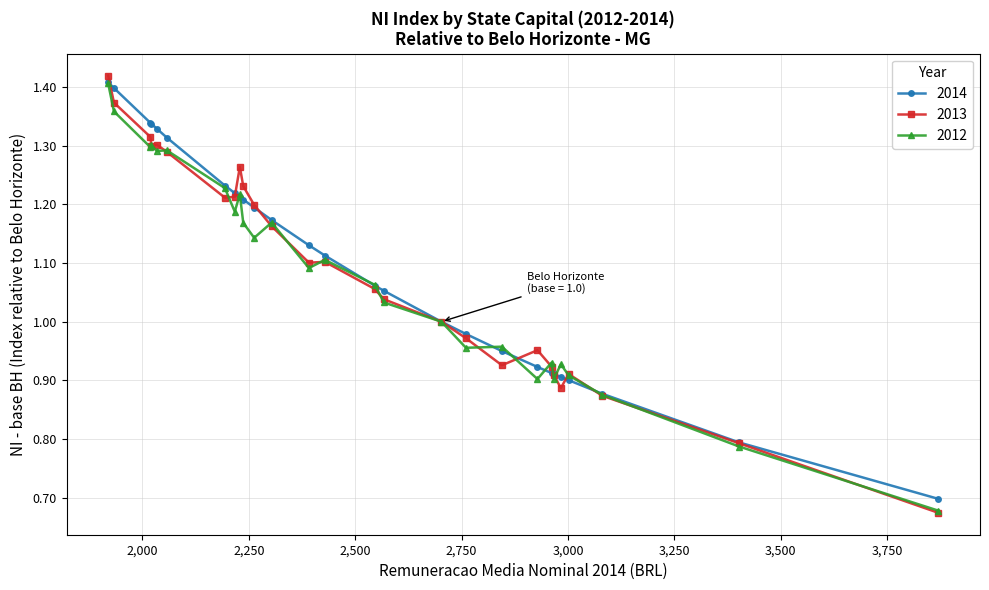

What is the maximum value shown in the chart?

1.4